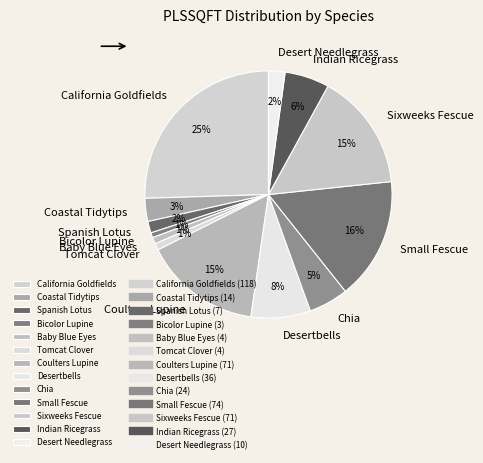

To the nearest percent, what percentage of the pie is Desertbells?

8%